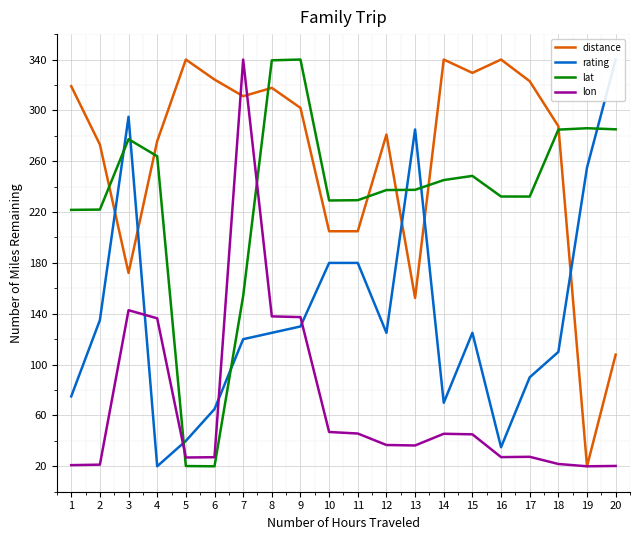

What is the spread (max minus min) of values at 15?

284.4